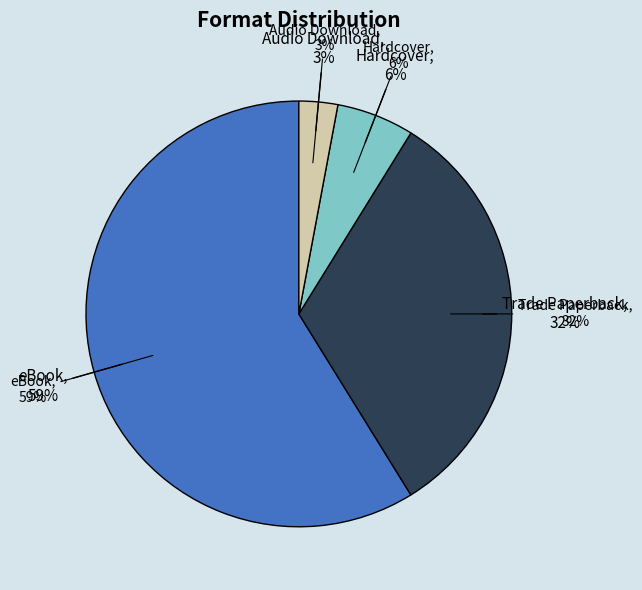

How many slices are in this pie chart?

4